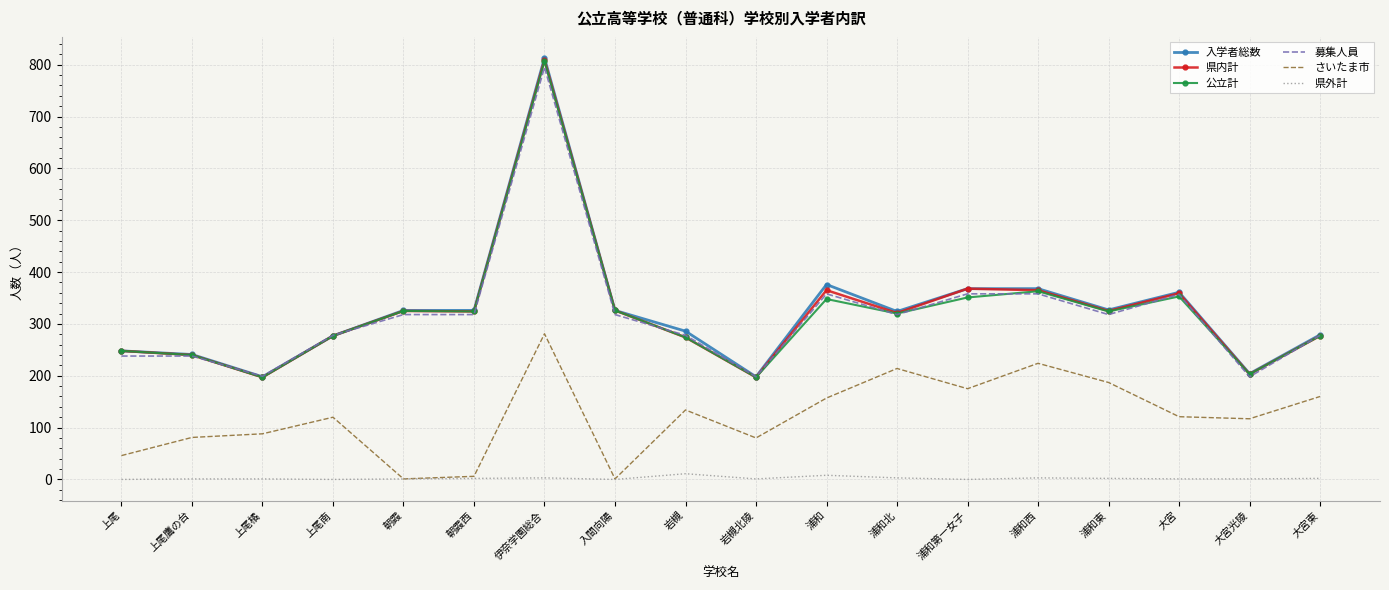

True or false: 県内計 has more than 1 interior local peaks.

True